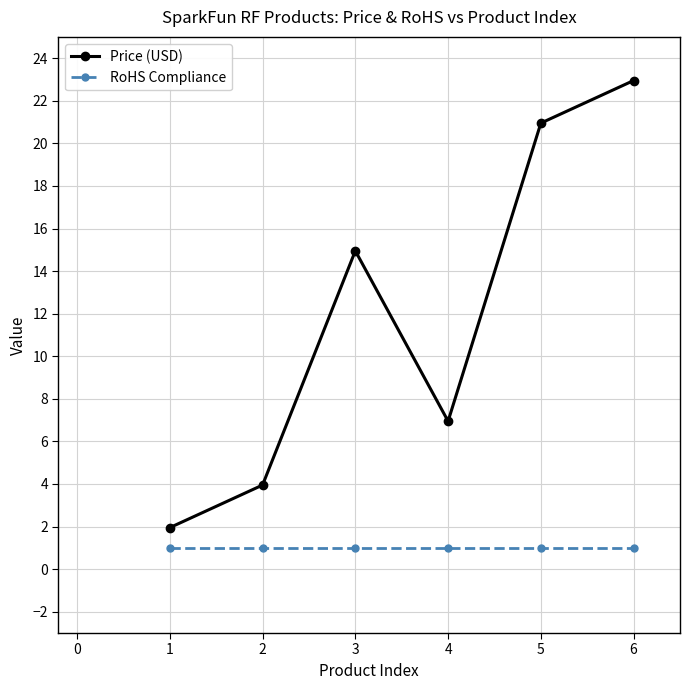

What is the value of the RoHS Compliance point at the 2nd from the left?

1.0